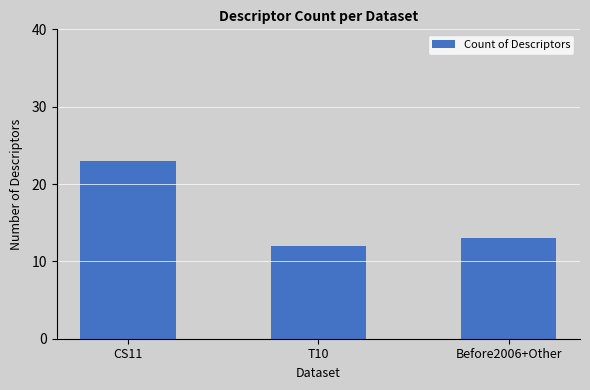

The value at T10 is 20. True or false?

False